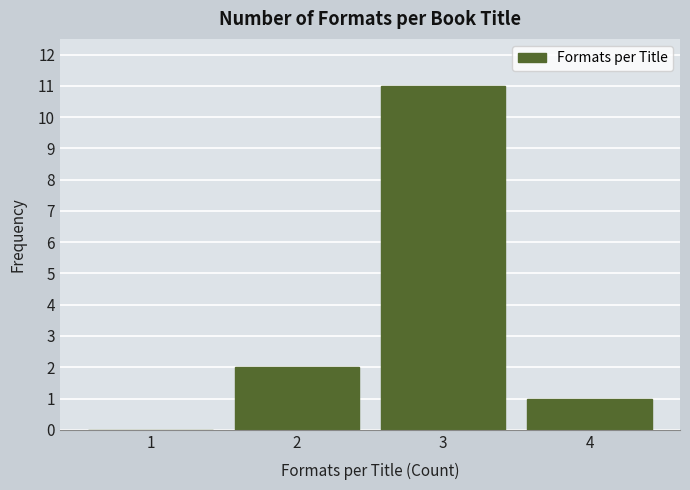

Reading right to left, what are all the values shown in this chart?

4=1	3=11	2=2	1=0